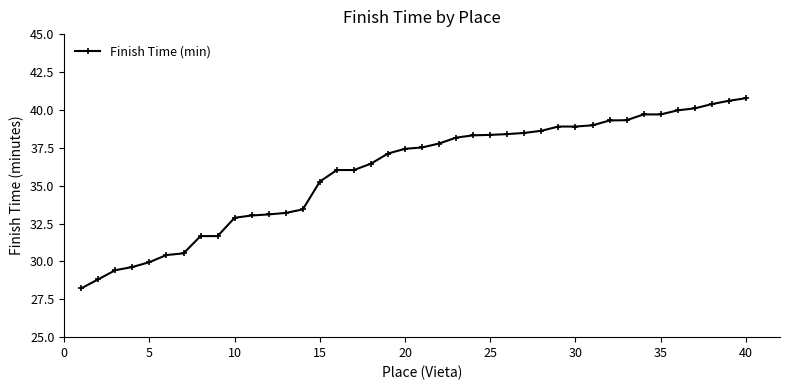

What is the difference between the second highest and minimum values?

12.4